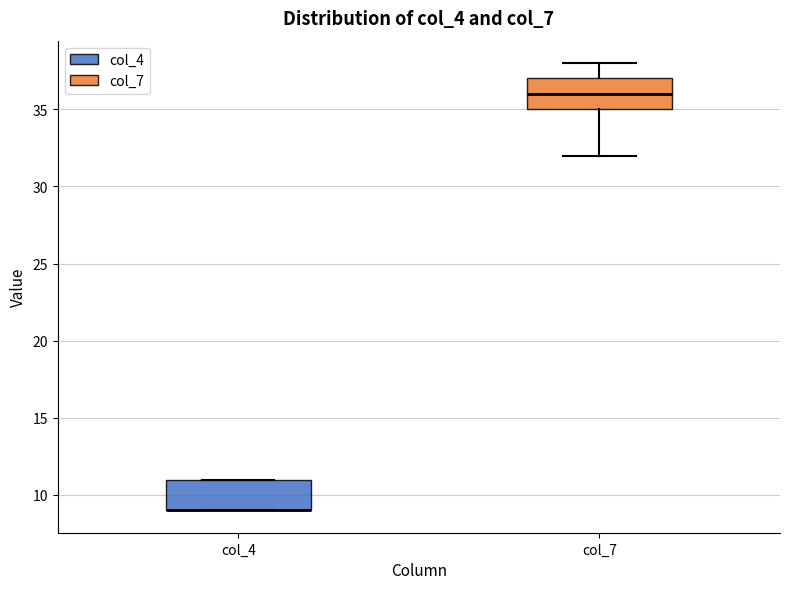

Reading left to right, transcribe this box plot: for each box, give where its median line is, the range the box spans, and where its two whiskers end, as read against the y-axis. The values are not printed on the chart, so give them approximately, as read against the axis.

col_4: median 9 (drawn on the box's lower edge), box 9 to 11, whiskers 9 to 11
col_7: median 36, box 35 to 37, whiskers 32 to 38